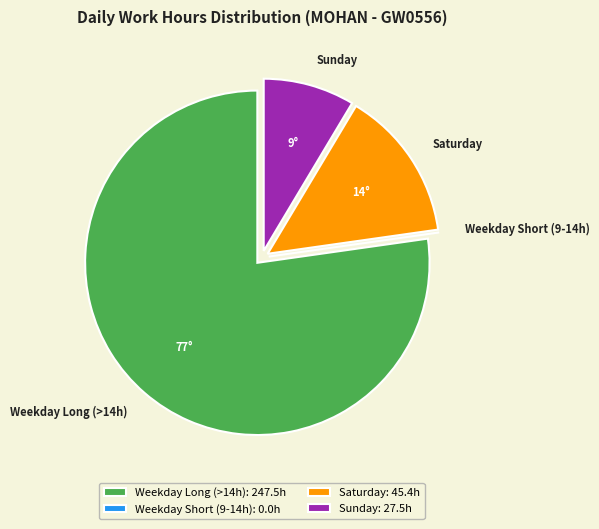

Is there a majority slice in this chart?

Yes